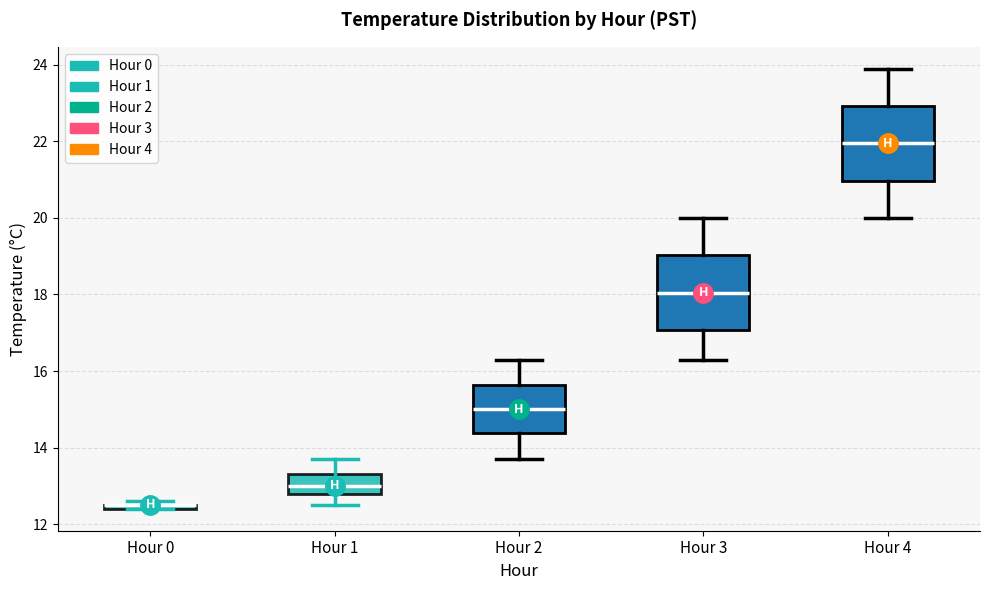

Where does the median line of the box for Hour 4 sit on the y-axis? The values are not printed on the chart, so give them approximately, as read against the axis.

22.0